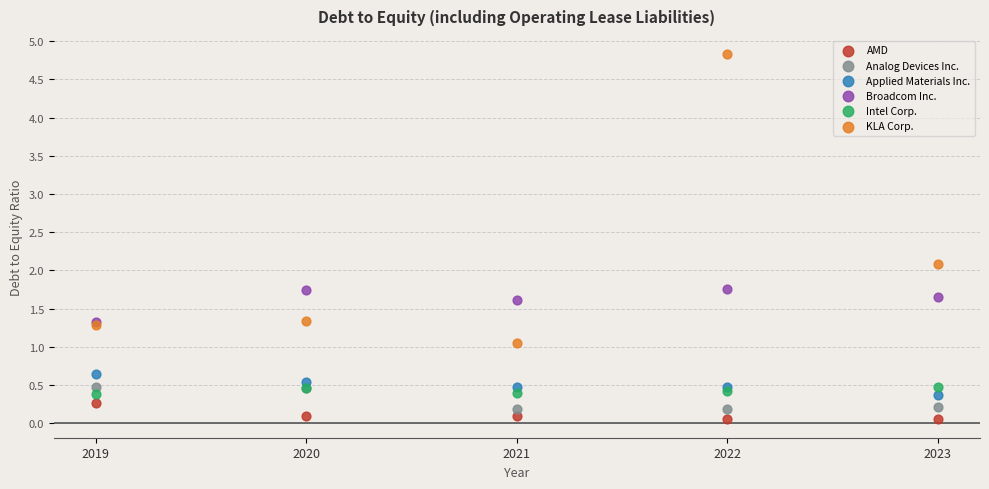

Which series reaches the minimum Y coordinate?

AMD